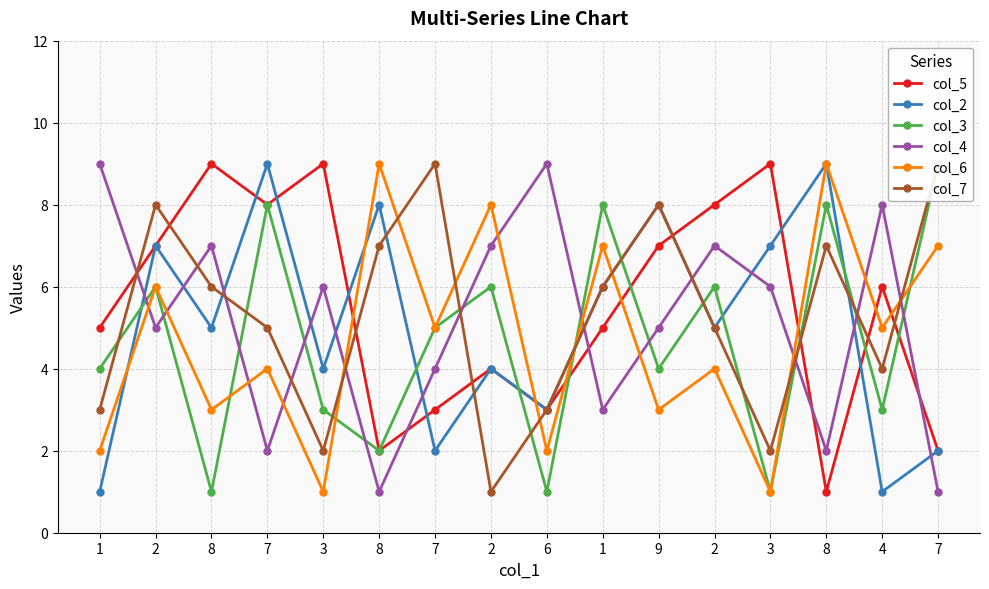

At how many categories does at least one series exceed 7?

16